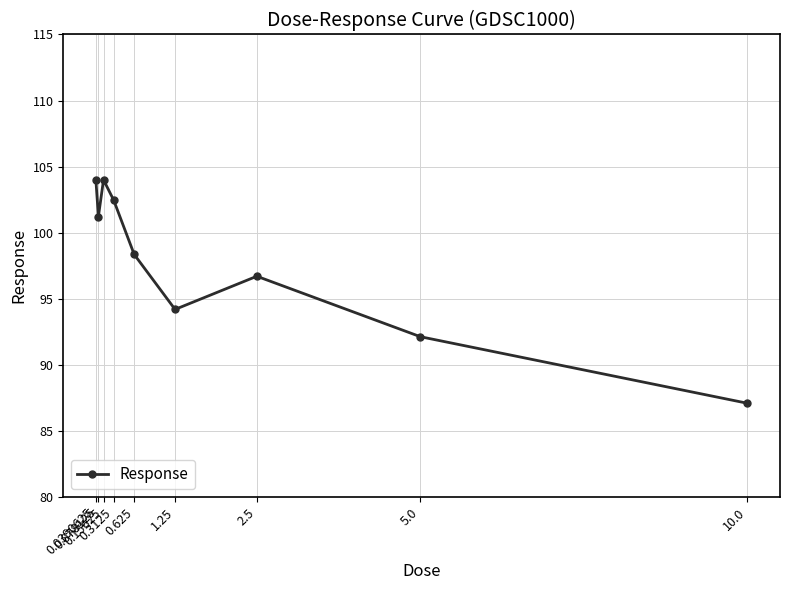

What is the minimum value shown in the chart?

87.1